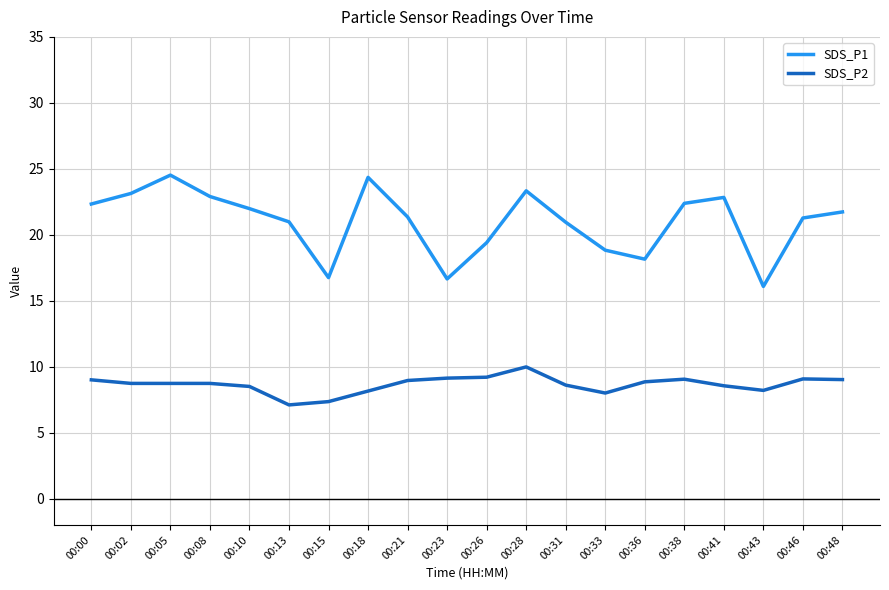

What is the smallest value displayed?

7.1